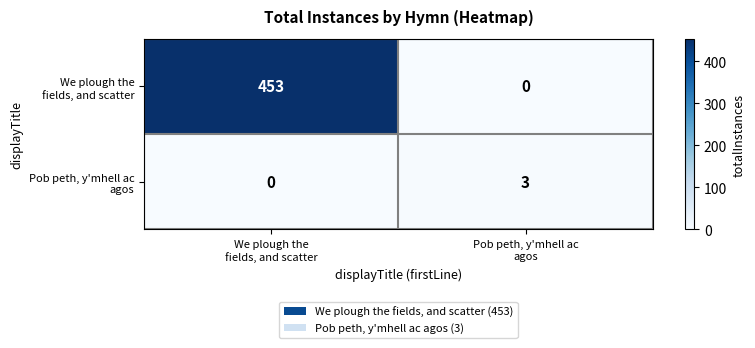

What is the maximum value shown in the chart?

453